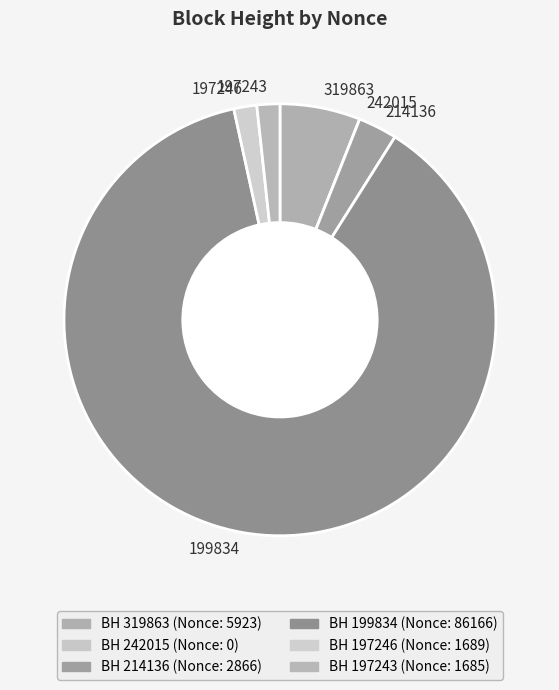

Which slice is the largest?

199834